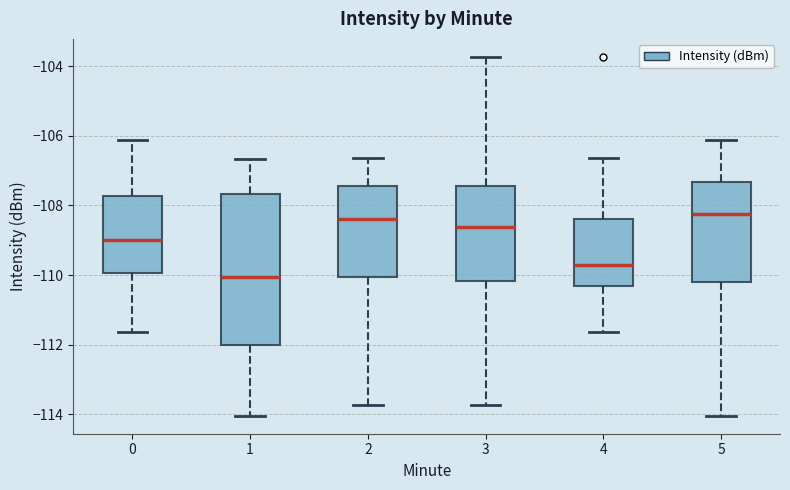

Reading left to right, read every box against the y-axis: the position of its median line, the range the box covers, and the ends of its whiskers. The values are not printed on the chart, so give them approximately, as read against the axis.

0: median -109.0, box -110.0 to -107.8, whiskers -111.6 to -106.2
1: median -110.0, box -112.0 to -107.6, whiskers -114.0 to -106.6
2: median -108.4, box -110.0 to -107.4, whiskers -113.8 to -106.6
3: median -108.6, box -110.2 to -107.4, whiskers -113.8 to -103.8
4: median -109.8, box -110.4 to -108.4, whiskers -111.6 to -106.6
5: median -108.2, box -110.2 to -107.4, whiskers -114.0 to -106.2